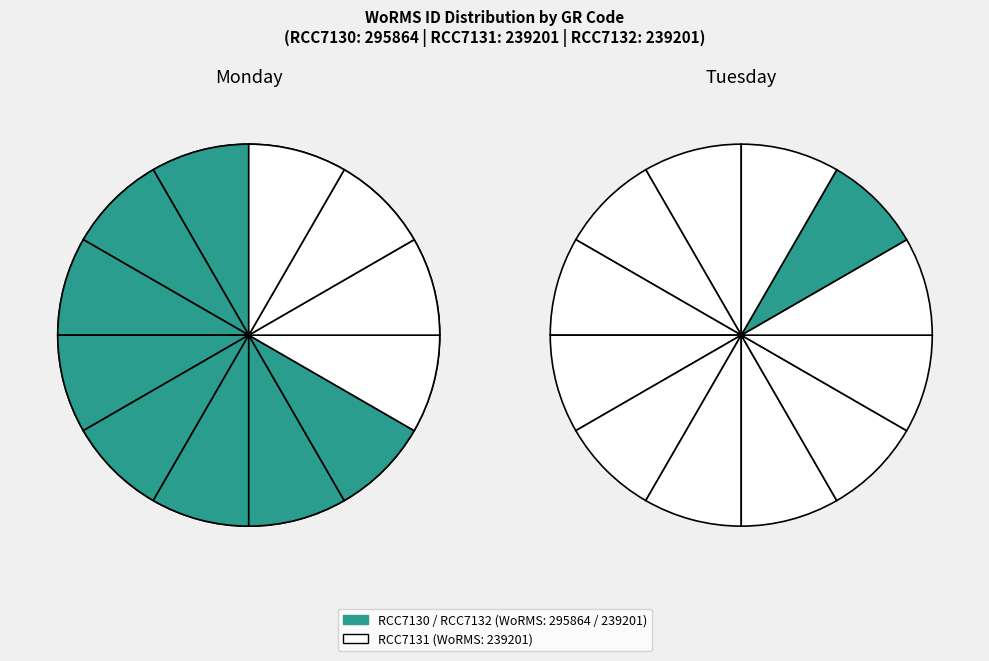

To the nearest percent, what is the average slice percentage?

33%